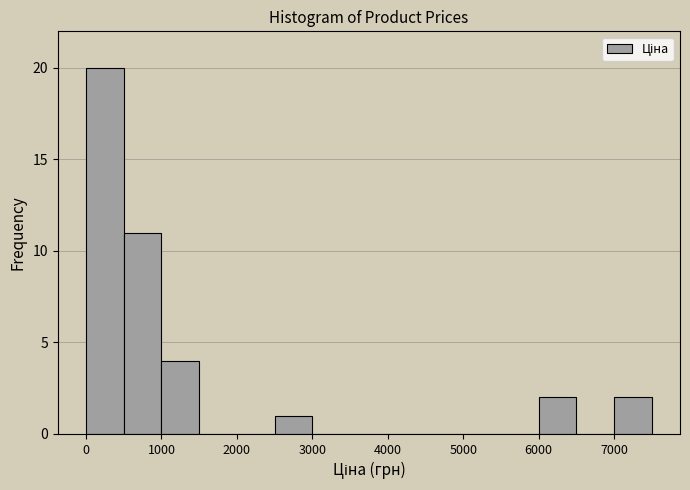

Reading left to right, transcribe this chart: for each bar, give the range it covers on the x-axis and its height. The values are not printed on the chart, so give them approximately, as read against the axis.

0 to 500: 20
500 to 1000: 11
1000 to 1500: 4
1500 to 2000: 0
2000 to 2500: 0
2500 to 3000: 1
3000 to 3500: 0
3500 to 4000: 0
4000 to 4500: 0
4500 to 5000: 0
5000 to 5500: 0
5500 to 6000: 0
6000 to 6500: 2
6500 to 7000: 0
7000 to 7500: 2